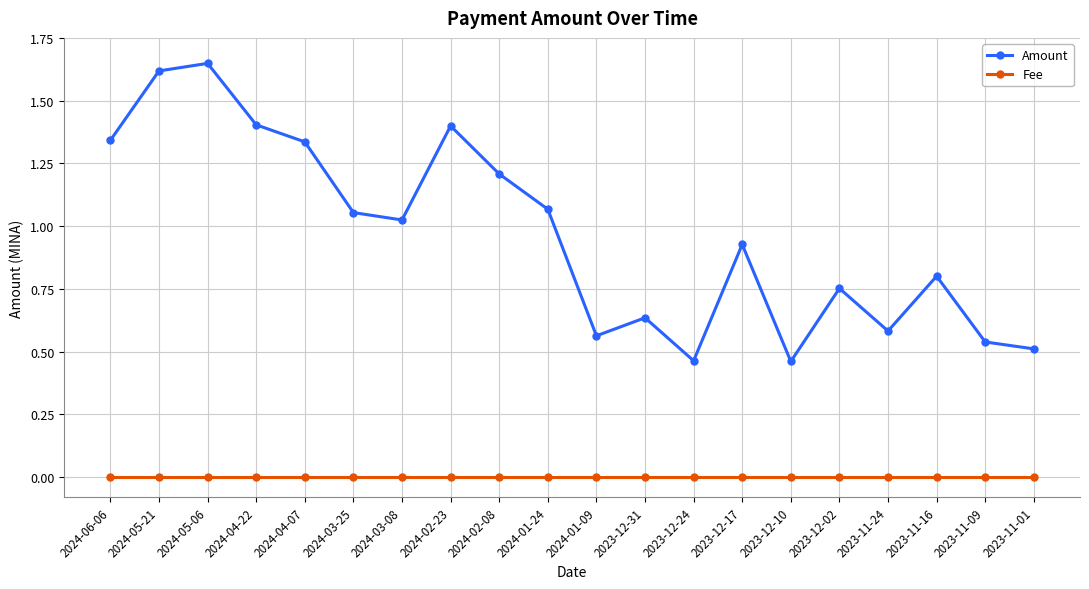

At which category is the sum across all series the highest?

2024-05-06